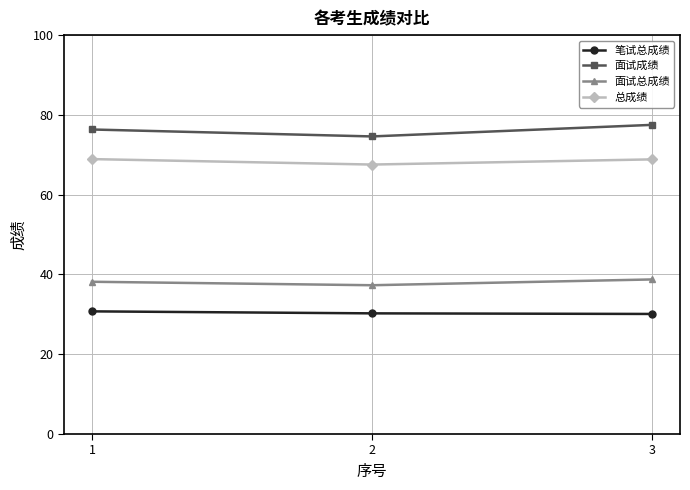

What is the sum of the 面试成绩 values at 2 and 3?

152.1